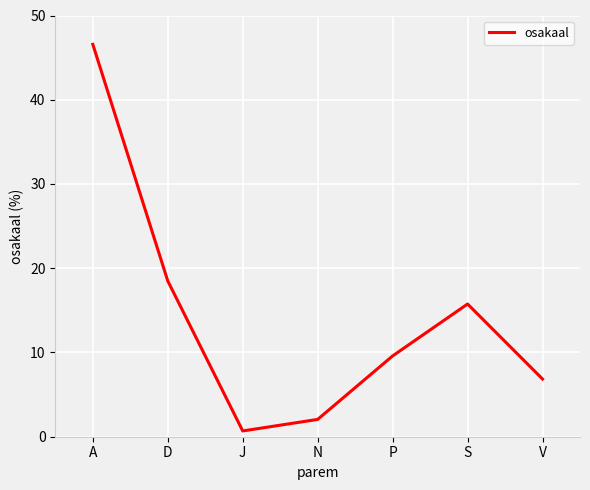

What is the ratio of the value at A to the value at S?

3.0